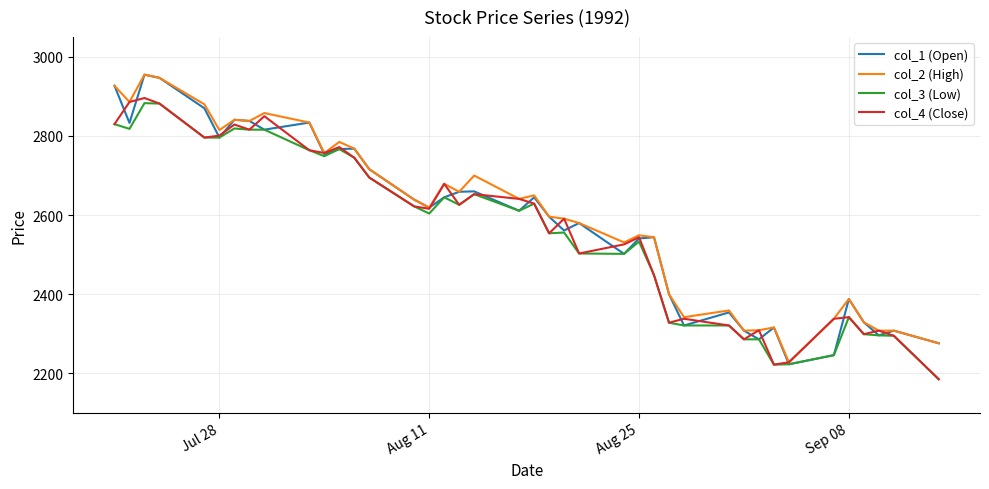

What is the lowest value of the col_1 (Open) series?

2223